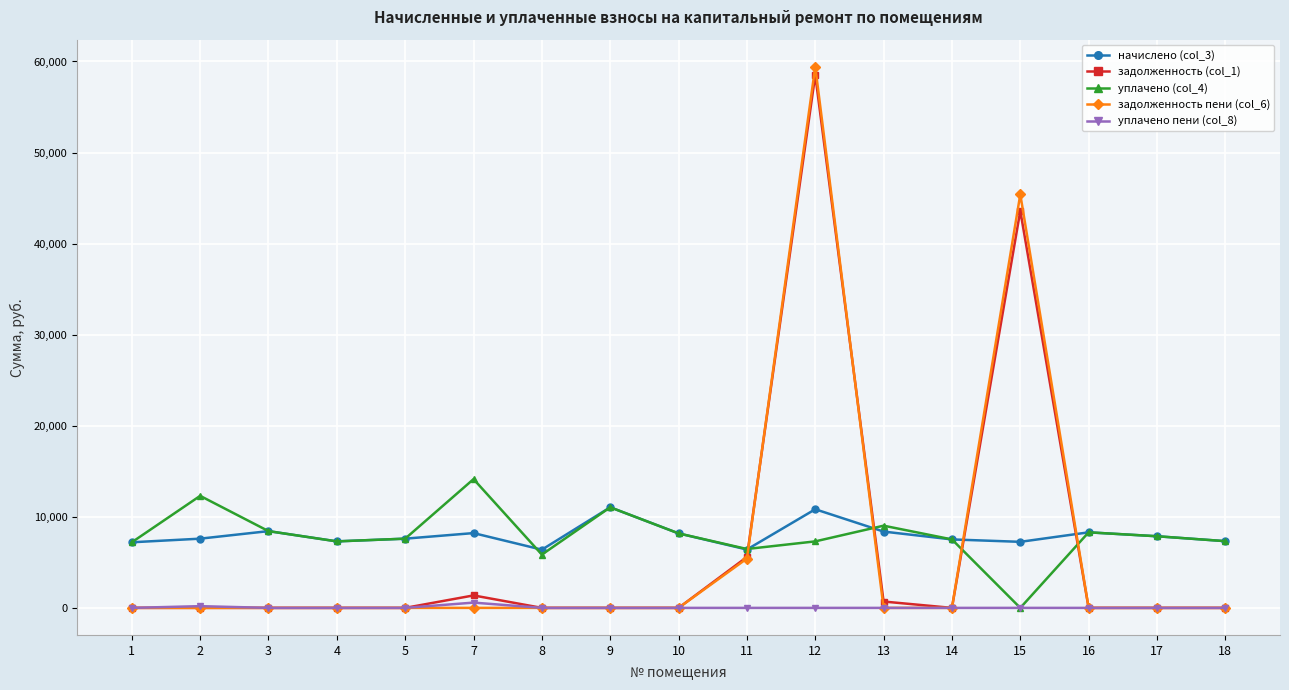

The уплачено (col_4) series shows 7518.2 at 14. True or false?

True